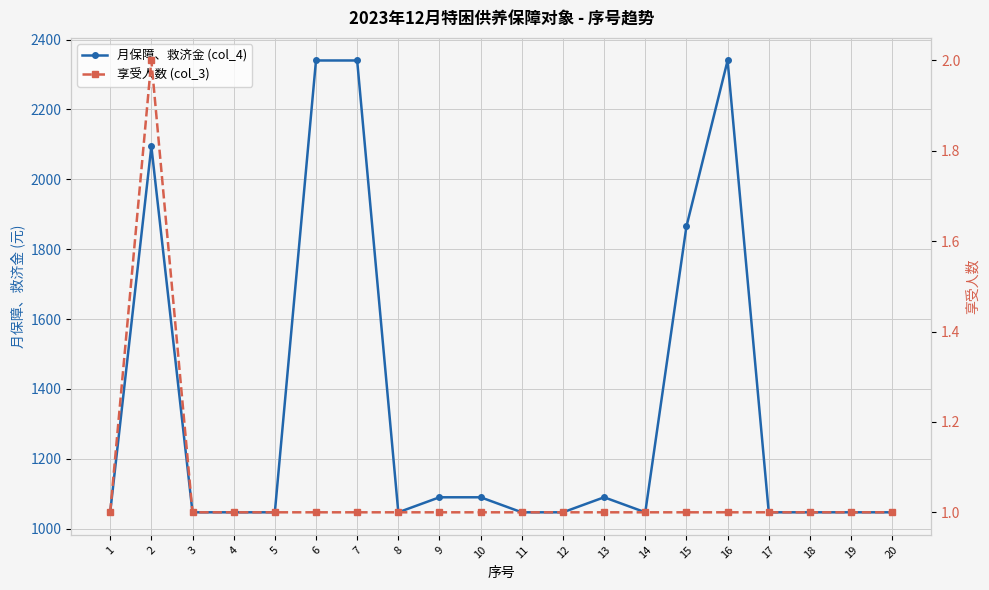

Reading right to left, transcribe all the data shown in this chart.

月保障、救济金 (col_4): 1047	1047	1047	1047	2340	1865	1047	1090	1047	1047	1090	1090	1047	2340	2340	1047	1047	1047	2094	1047
享受人数 (col_3): 1	1	1	1	1	1	1	1	1	1	1	1	1	1	1	1	1	1	2	1